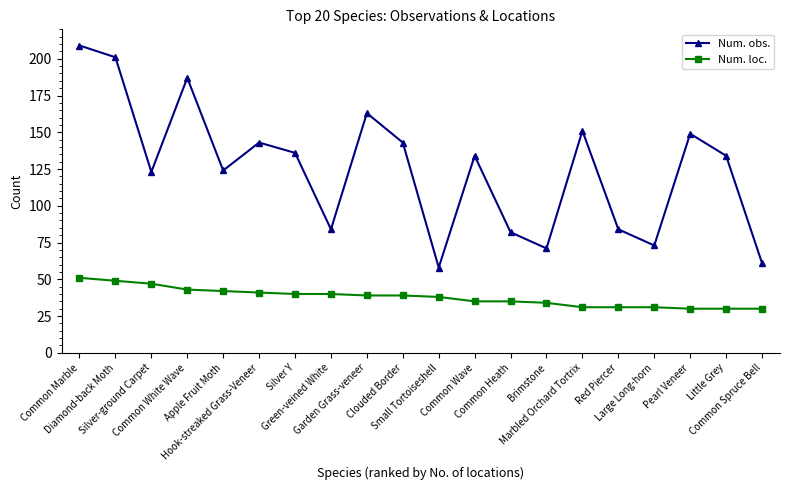

Reading right to left, what are all the values shown in this chart?

Num. obs.: 61	134	149	73	84	151	71	82	134	58	143	163	84	136	143	124	187	123	201	209
Num. loc.: 30	30	30	31	31	31	34	35	35	38	39	39	40	40	41	42	43	47	49	51